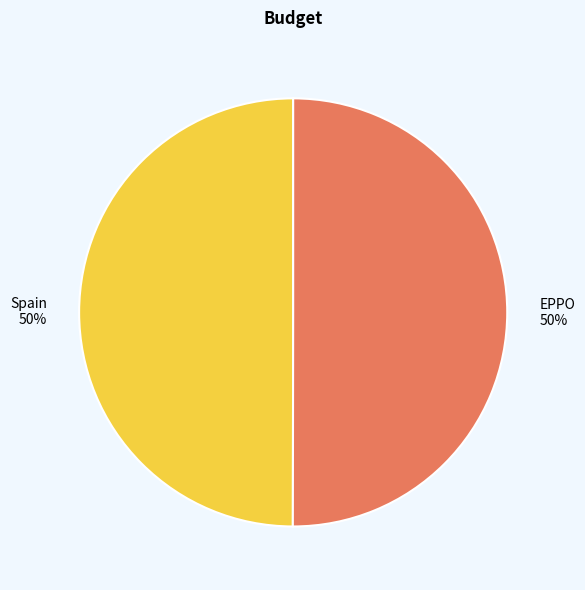

Combined, do EPPO and Spain account for over 50%?

Yes